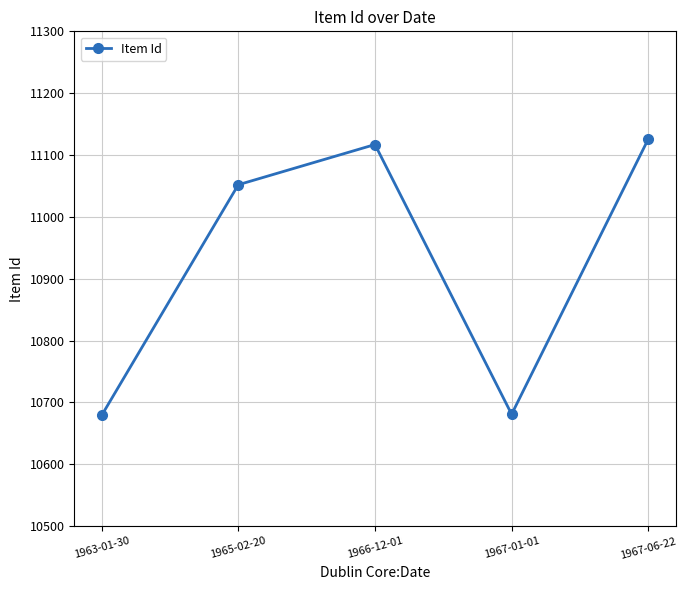

What is the maximum value shown in the chart?

11126